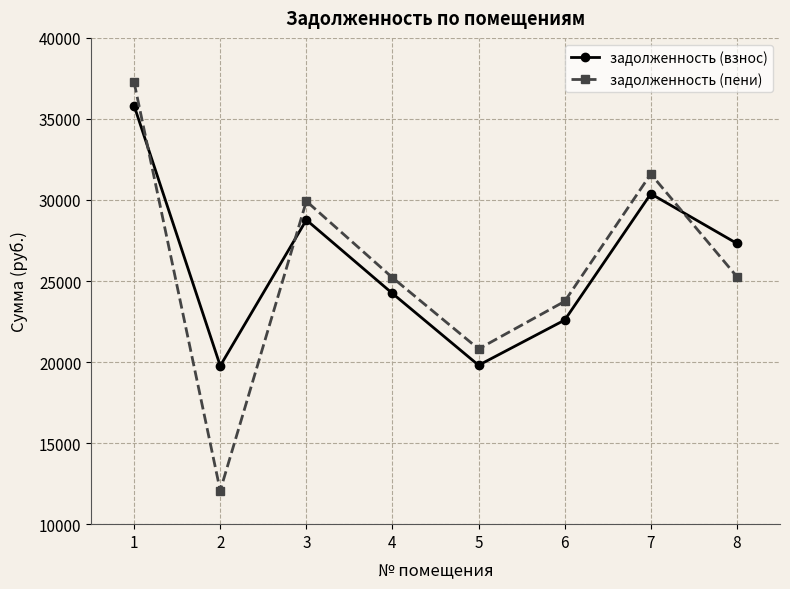

At how many categories does at least one series exceed 27786?

3